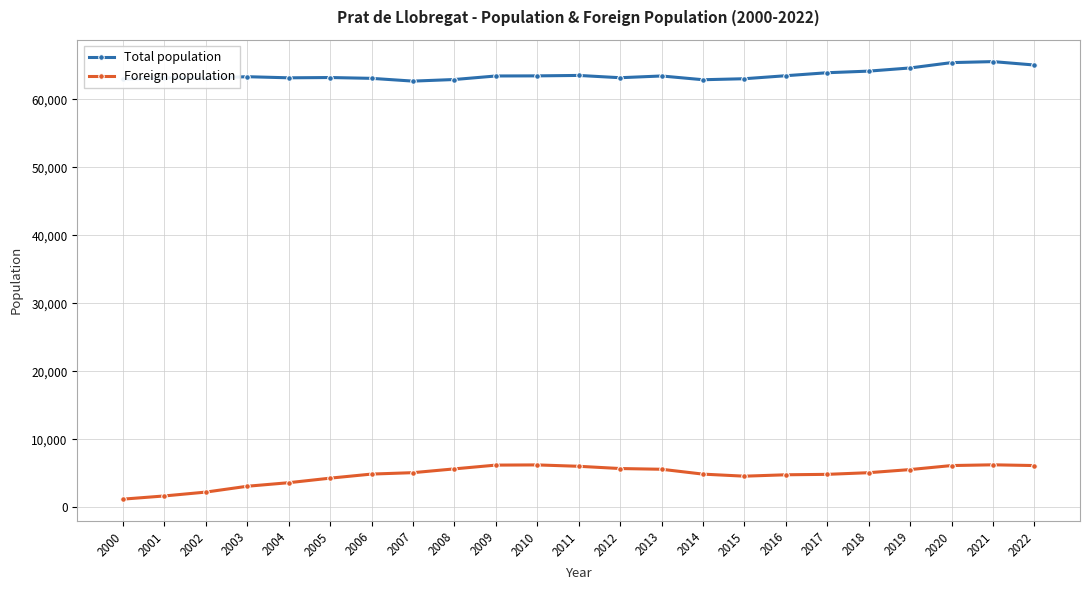

Is the value of Total population at 2013 greater than the value of Foreign population at 2019?

Yes